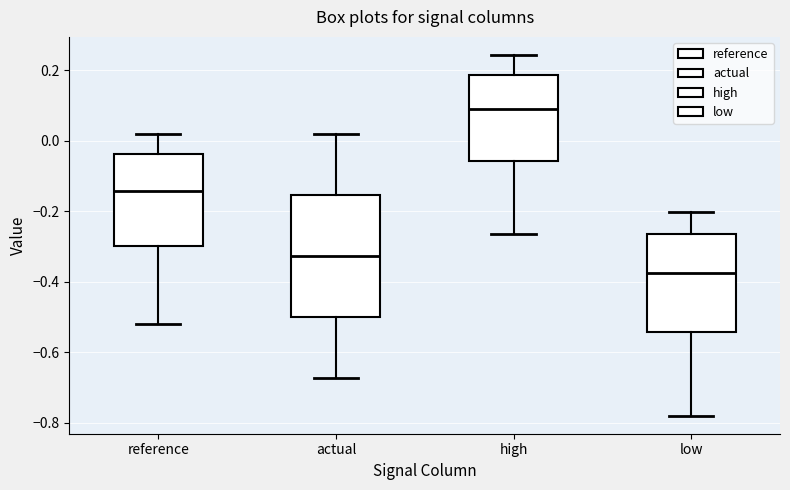

Where does the median line of the box for high sit on the y-axis? The values are not printed on the chart, so give them approximately, as read against the axis.

0.08